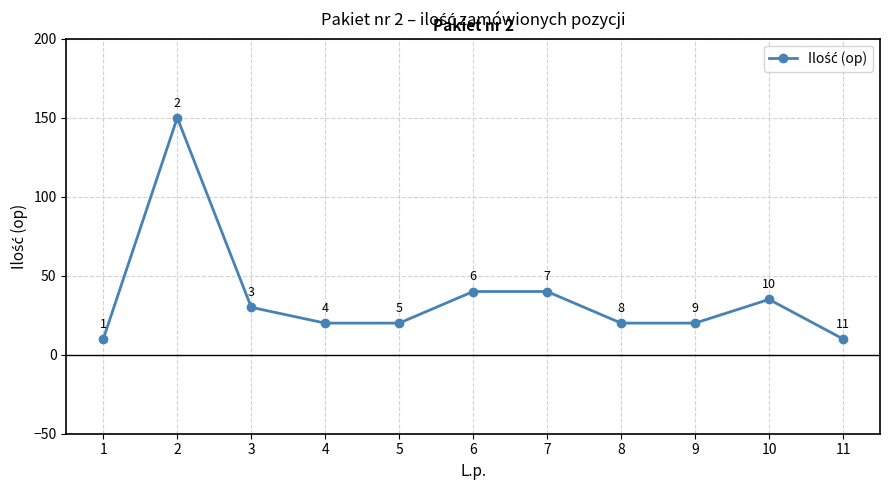

Does the chart display data point markers on the line(s)?

Yes